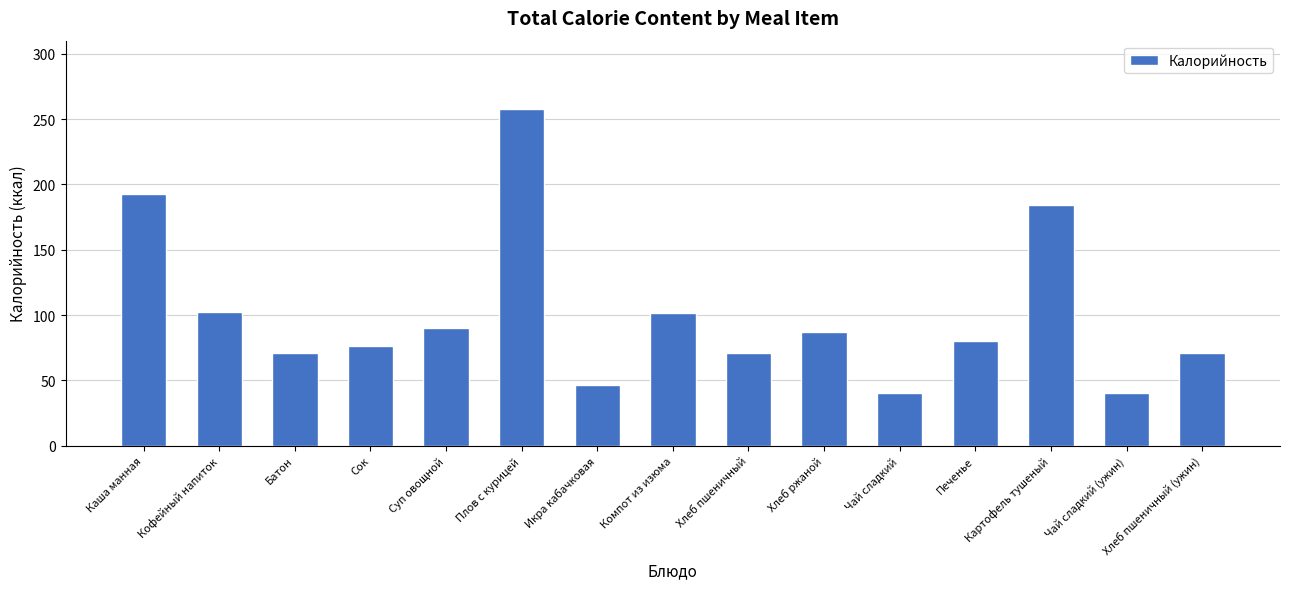

What is the sum of all values?

1510.6